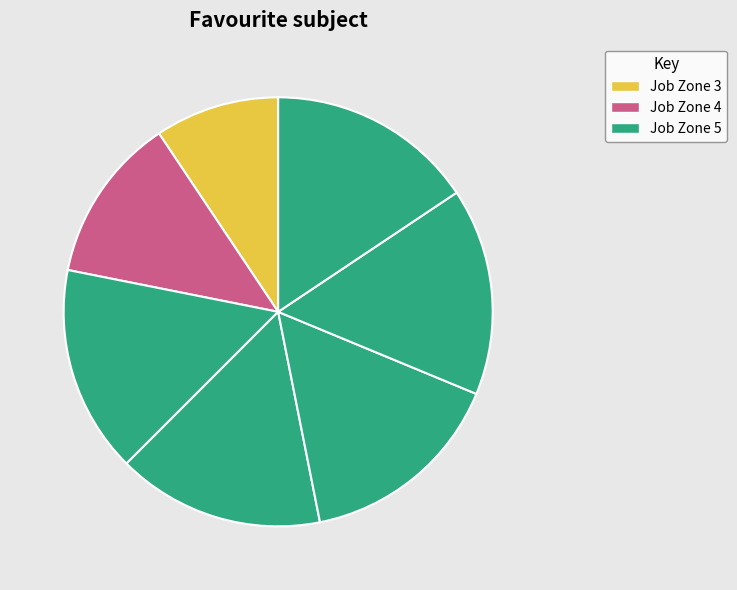

How many segments does this pie chart have?

7